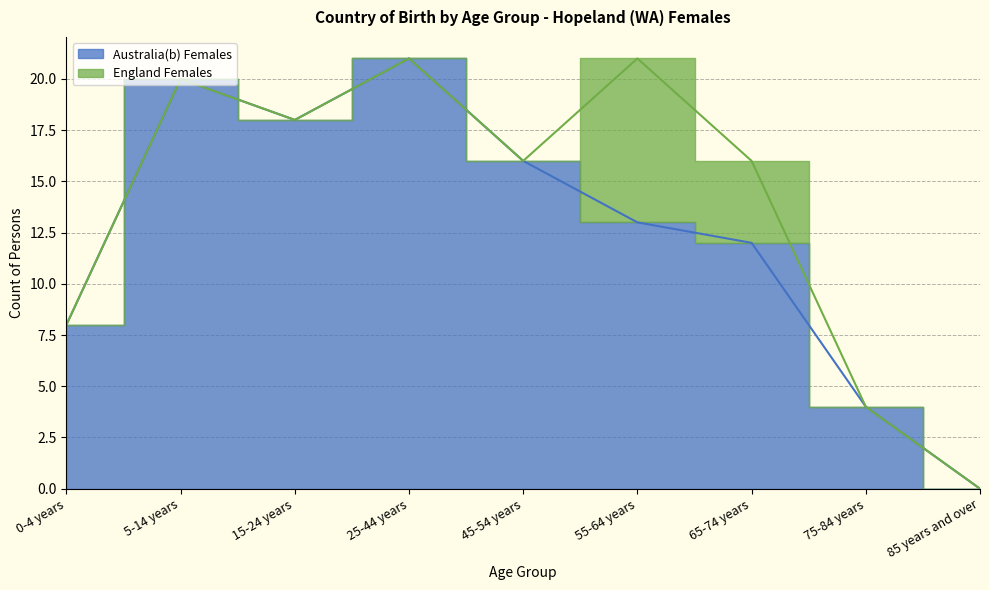

True or false: there are more than 1 points higher than both neighbors.

True